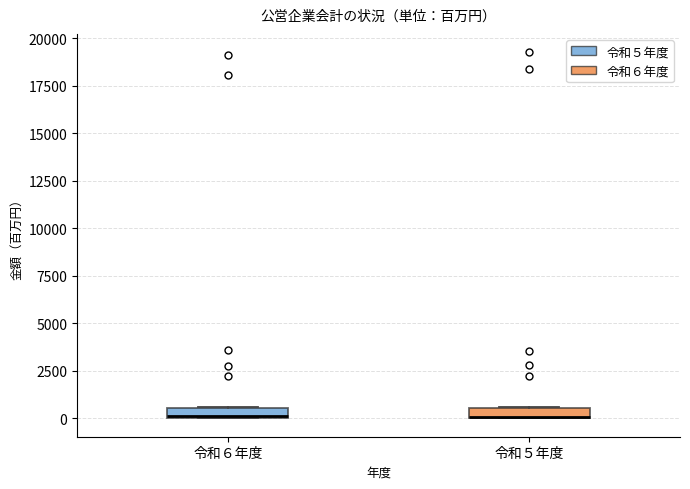

Where is the lower edge of the box for 令和６年度 on the y-axis? The values are not printed on the chart, so give them approximately, as read against the axis.

0